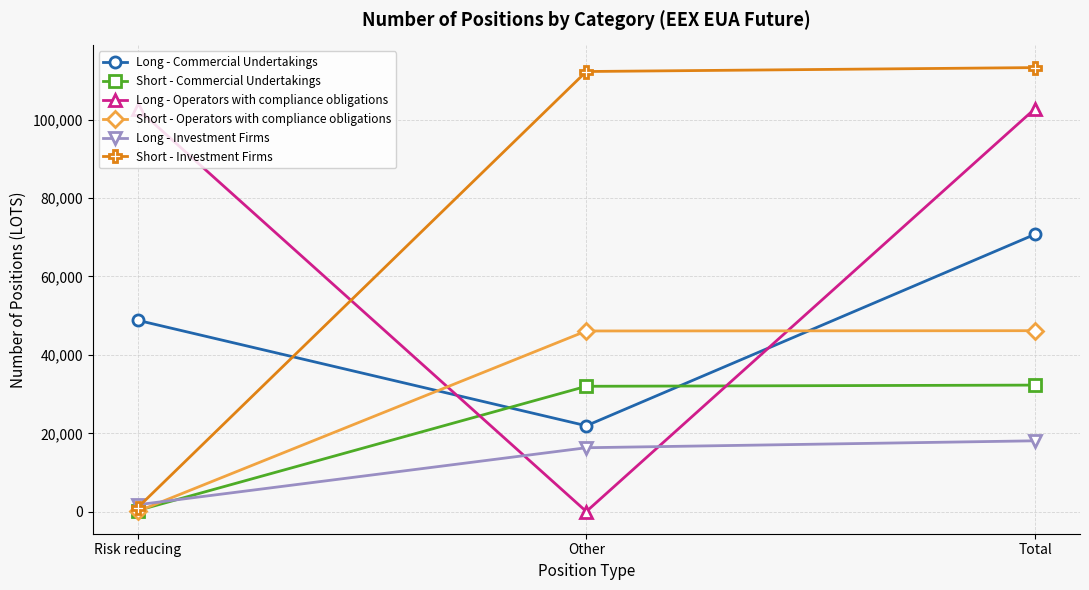

The value of Long - Commercial Undertakings at Other is 38574. True or false?

False